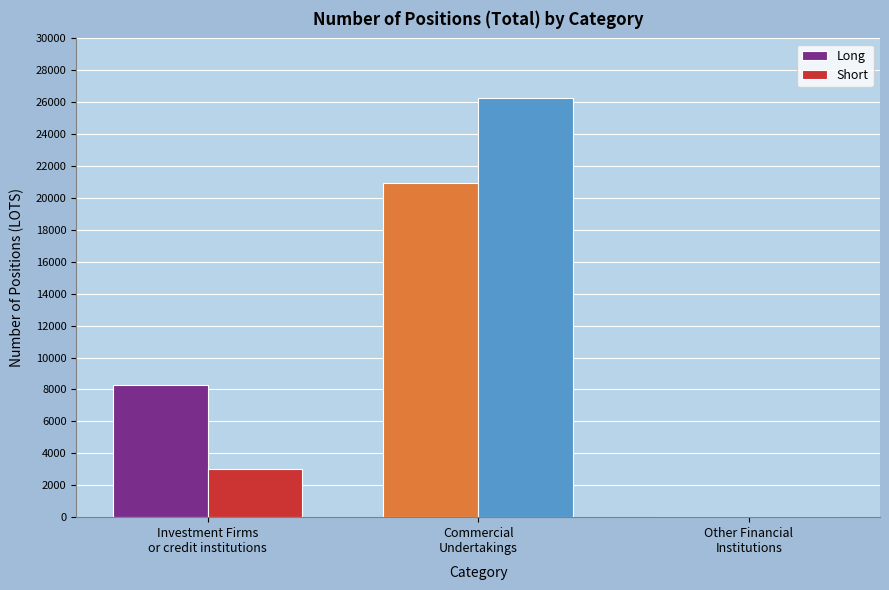

Which series has the widest spread of values?

Short